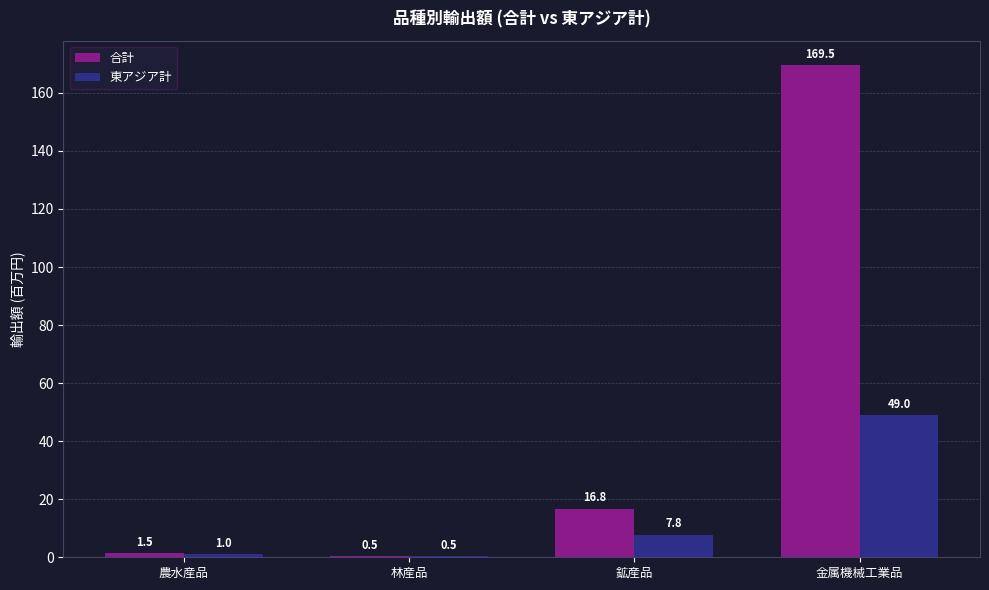

Reading left to right, transcribe all the data shown in this chart.

合計: 1.5	0.5	16.8	169.5
東アジア計: 1.0	0.5	7.8	49.0